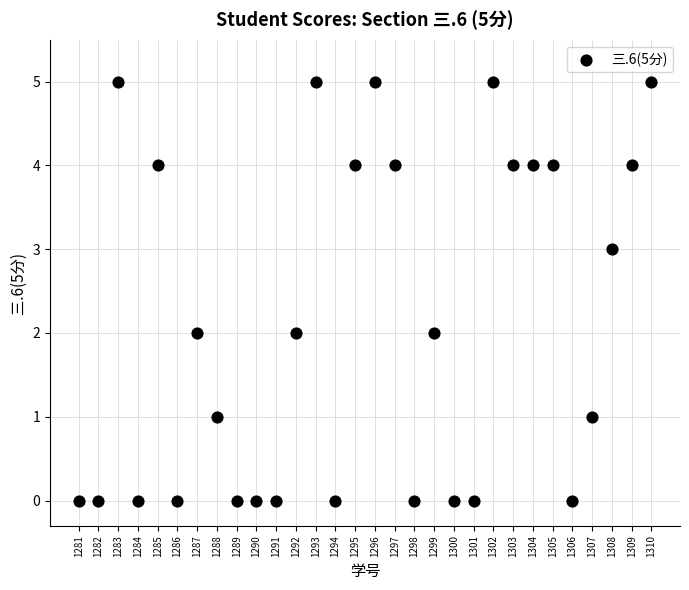

What is the range of Y values (max minus min)?

5